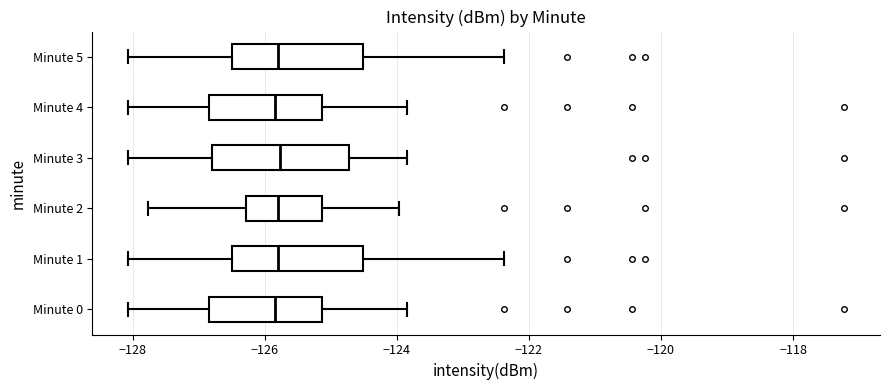

Reading bottom to top, read every box against the x-axis: the position of its median line, the range the box covers, and the ends of its whiskers. The values are not printed on the chart, so give them approximately, as read against the axis.

Minute 0: median -125.8, box -126.8 to -125.2, whiskers -128.0 to -123.8
Minute 1: median -125.8, box -126.6 to -124.6, whiskers -128.0 to -122.4
Minute 2: median -125.8, box -126.2 to -125.2, whiskers -127.8 to -124.0
Minute 3: median -125.8, box -126.8 to -124.8, whiskers -128.0 to -123.8
Minute 4: median -125.8, box -126.8 to -125.2, whiskers -128.0 to -123.8
Minute 5: median -125.8, box -126.6 to -124.6, whiskers -128.0 to -122.4